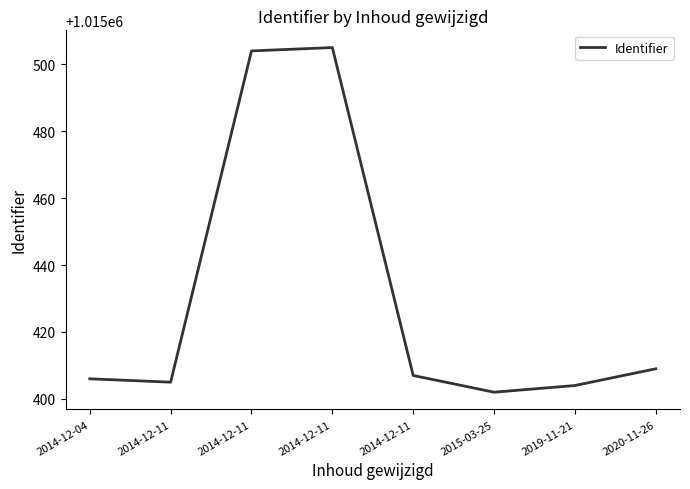

What is the value of the 6th point from the left?

1015402